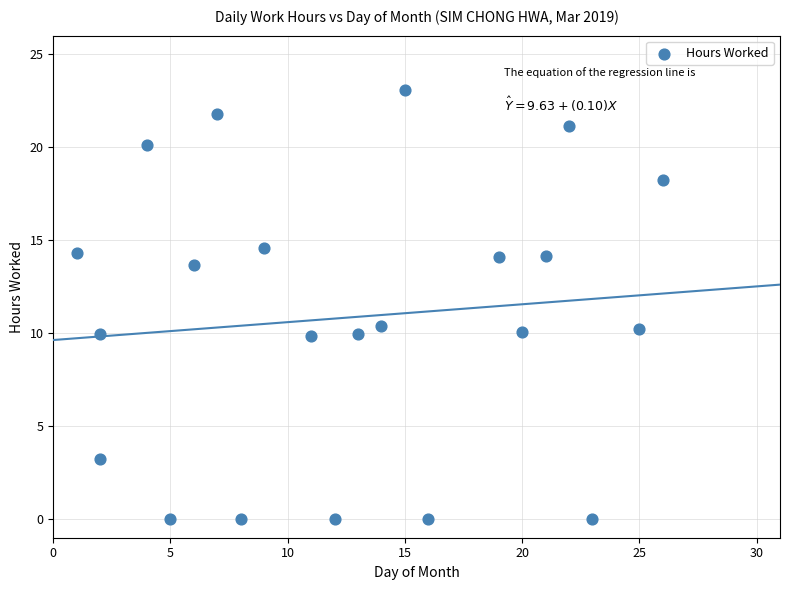

What is the range of Y values (max minus min)?

23.1